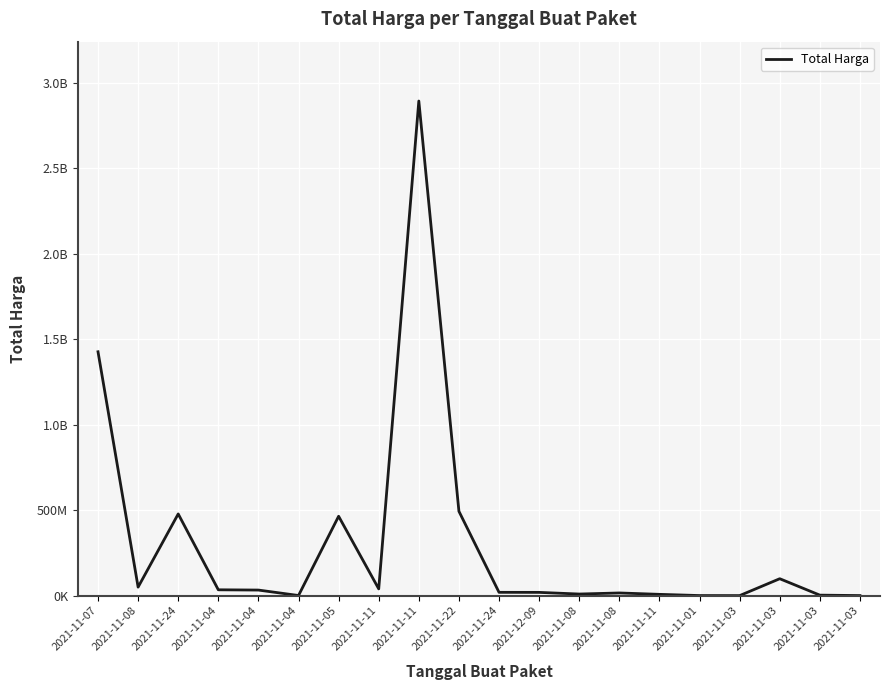

Reading right to left, what are all the values shown in this chart?

2021-11-03=265000	2021-11-03=2772000	2021-11-03=98772570	2021-11-03=78000	2021-11-01=333600	2021-11-11=7401240	2021-11-08=15513960	2021-11-08=9180000	2021-12-09=18900000	2021-11-24=19175000	2021-11-22=493000000	2021-11-11=2892122000	2021-11-11=39440000	2021-11-05=464002100	2021-11-04=577875	2021-11-04=32441200	2021-11-04=34000000	2021-11-24=477600000	2021-11-08=49730040	2021-11-07=1425867900